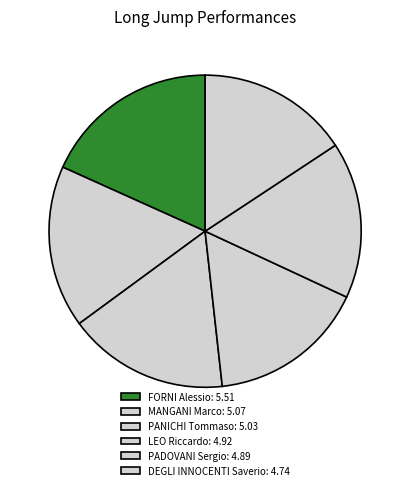

What percentage do FORNI Alessio and PANICHI Tommaso together represent?

34.9%